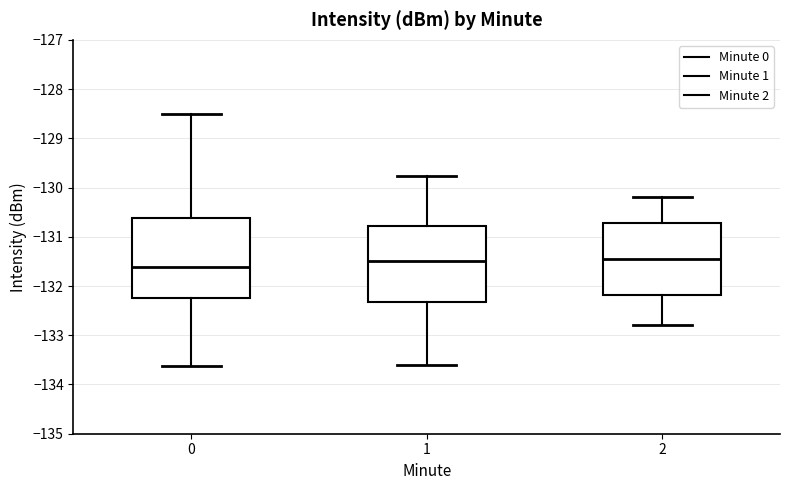

Reading left to right, read every box against the y-axis: the position of its median line, the range the box covers, and the ends of its whiskers. The values are not printed on the chart, so give them approximately, as read against the axis.

0: median -131.6, box -132.3 to -130.6, whiskers -133.6 to -128.5
1: median -131.5, box -132.3 to -130.8, whiskers -133.6 to -129.8
2: median -131.4, box -132.2 to -130.7, whiskers -132.8 to -130.2